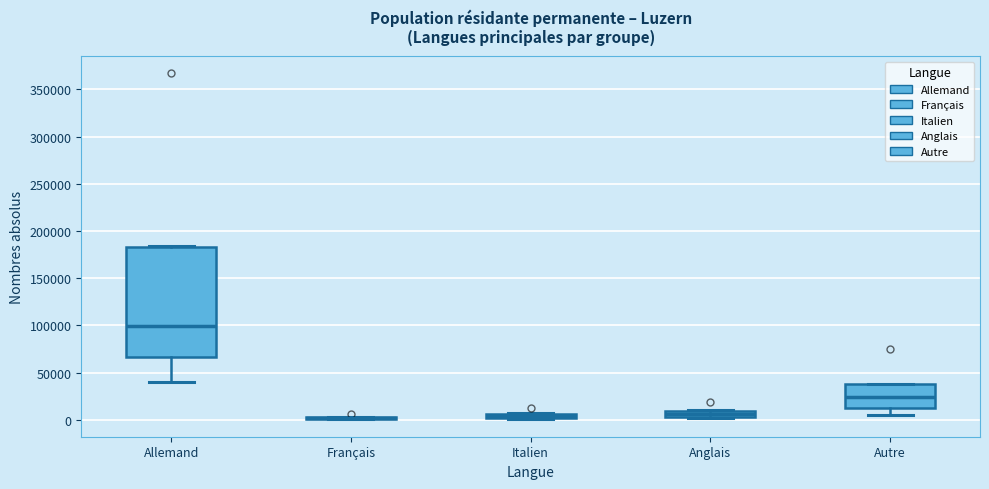

Which box is the tallest, from its lower edge to its upper edge?

Allemand